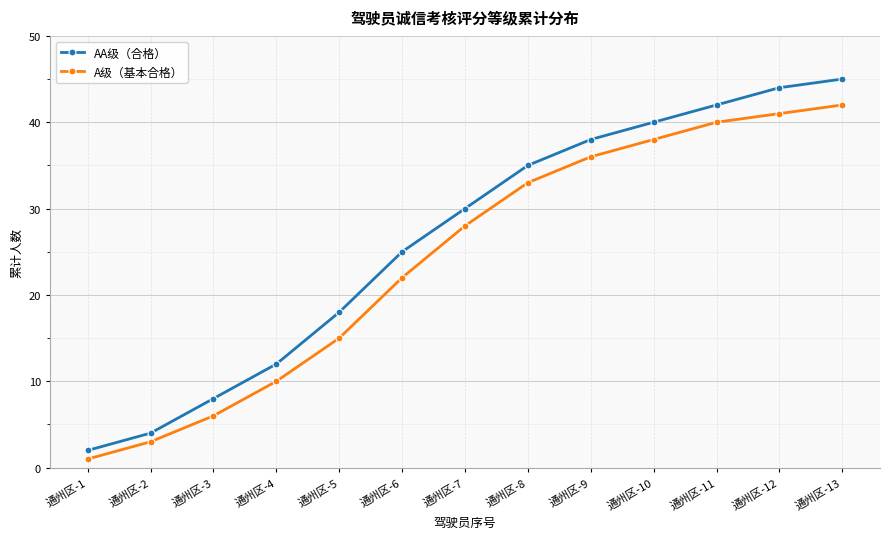

Is it true that A级（基本合格） equals 1 at 通州区-1?

True